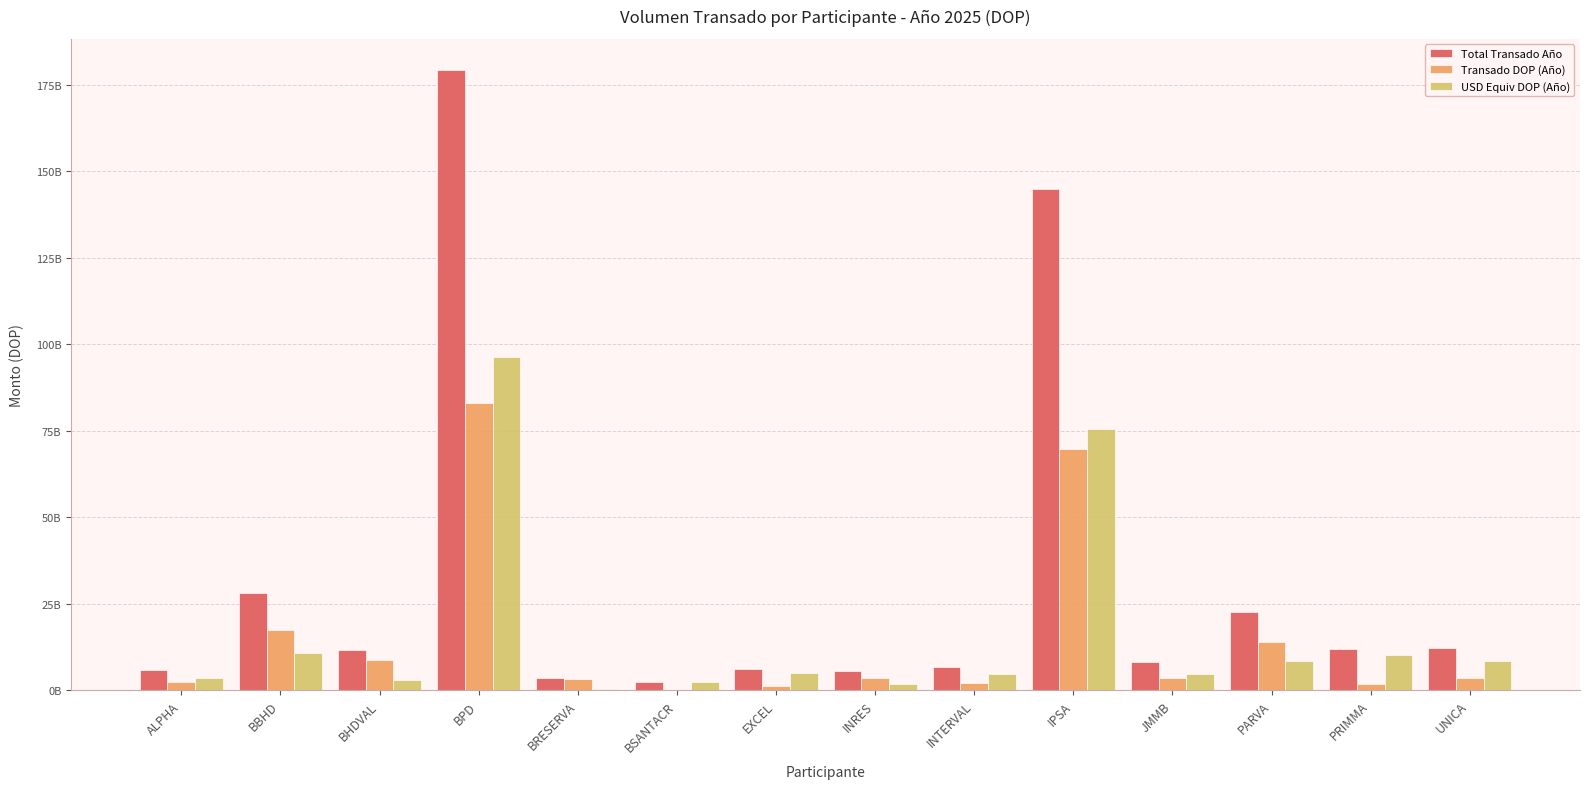

What is the difference between the highest and lowest values at IPSA?

75383076410.2